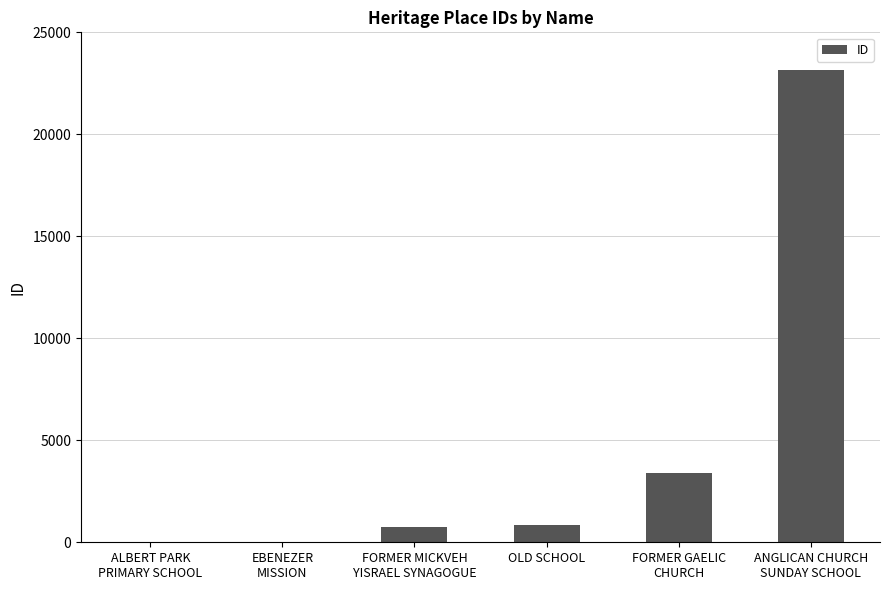

What is the average value?

4702